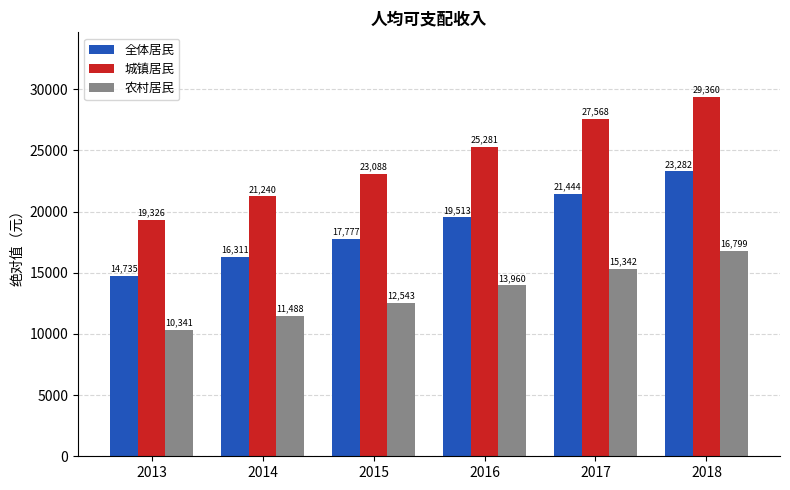

At which label does 农村居民 first exceed 13960?

2016